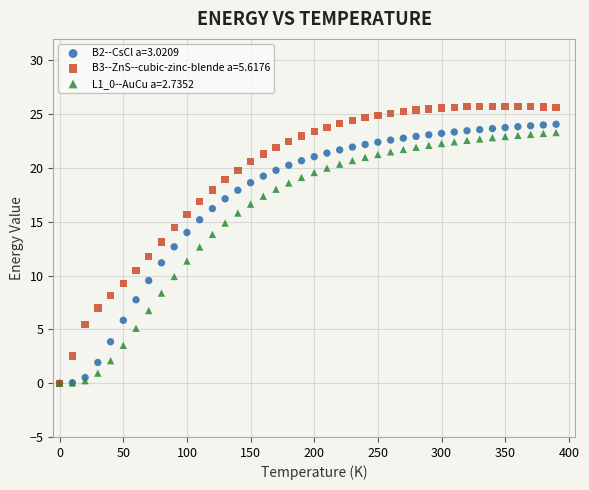

Which series contains the highest Y value?

B3--ZnS--cubic-zinc-blende a=5.6176